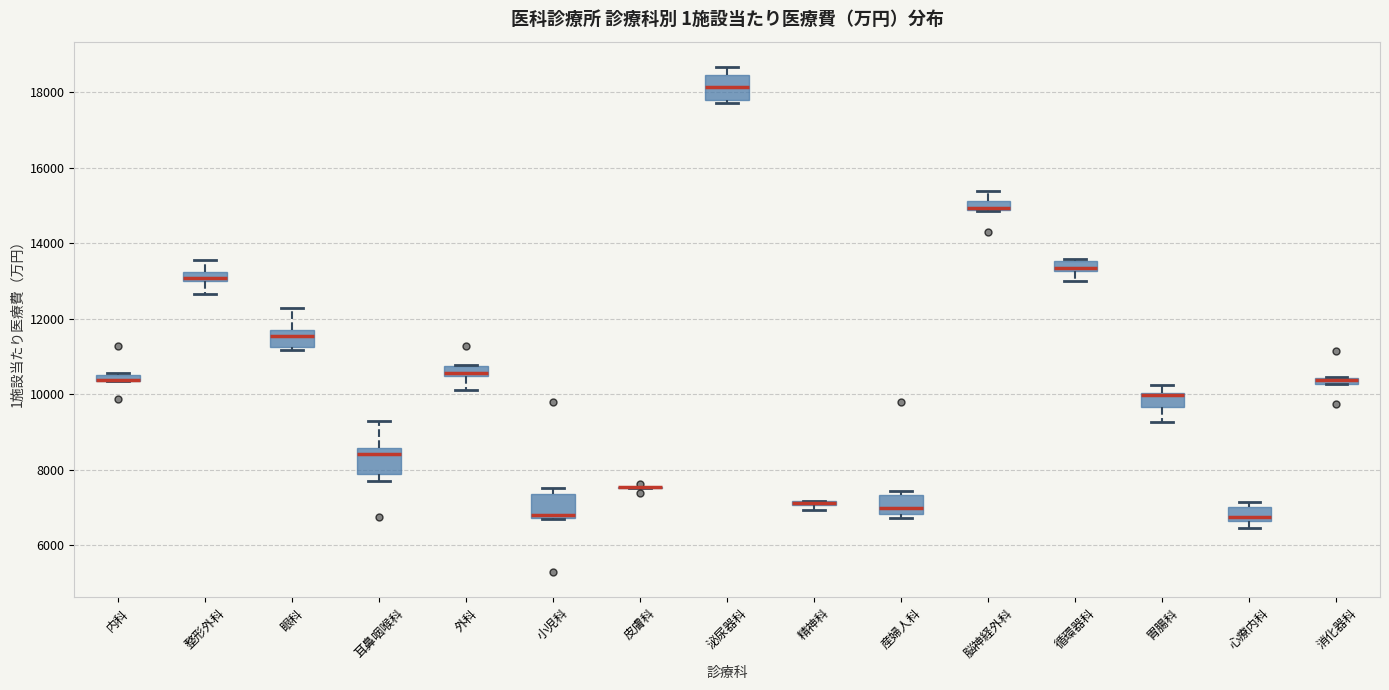

Where does the upper whisker of the box for 耳鼻咽喉科 end on the y-axis? The values are not printed on the chart, so give them approximately, as read against the axis.

9200